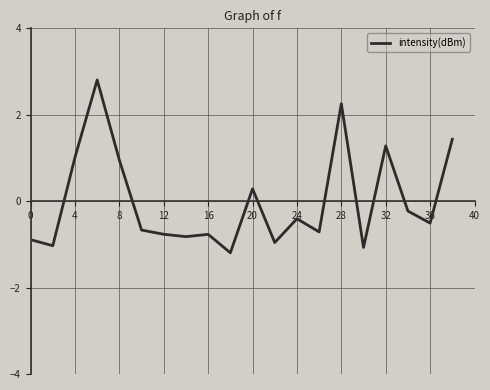

What is the greatest value displayed?

2.8